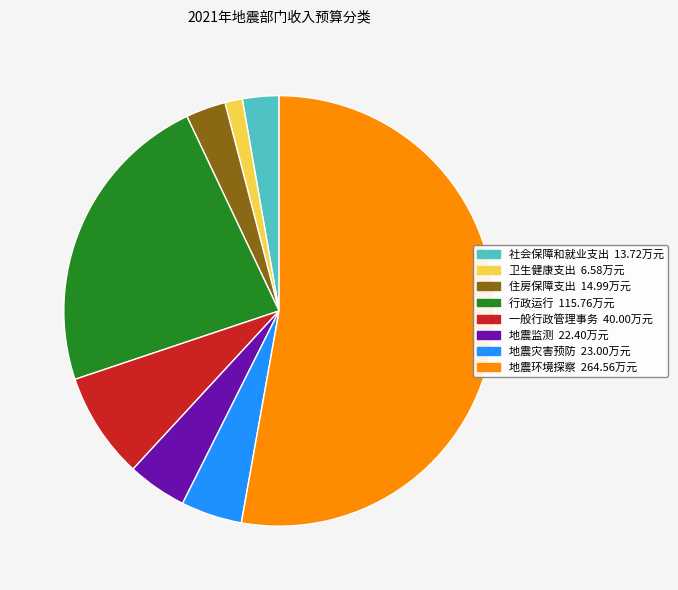

Between 地震灾害预防 and 卫生健康支出, which is larger?

地震灾害预防